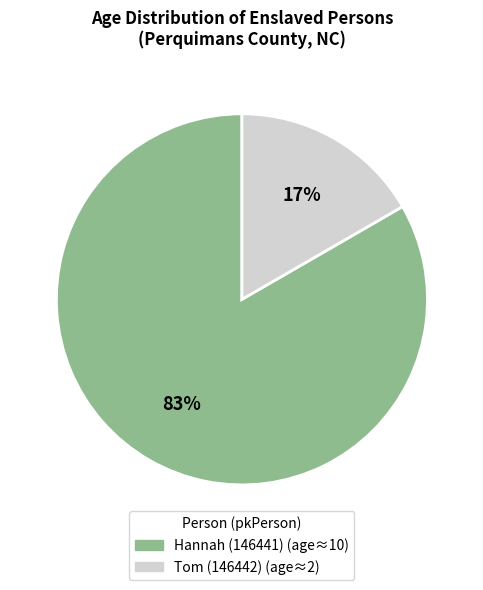

Is there any slice that represents more than half of the pie?

Yes